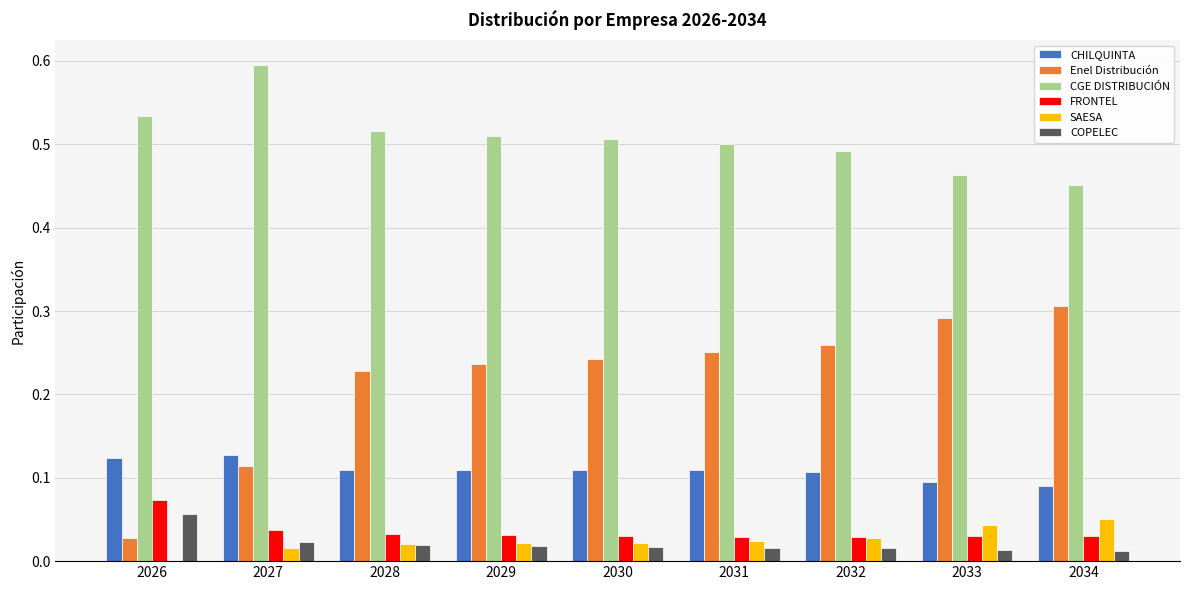

How many series are shown in this chart?

6